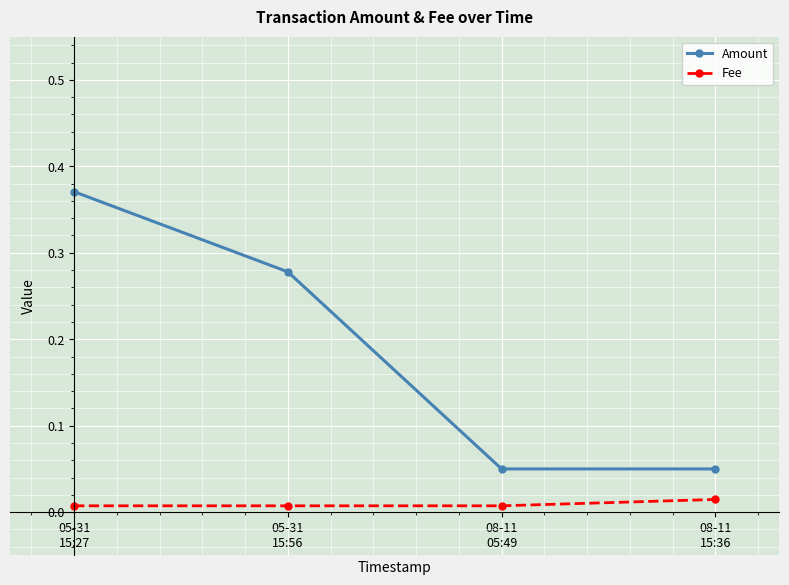

Rank the series at 05-31
15:27 from lowest to highest value.

Fee, Amount